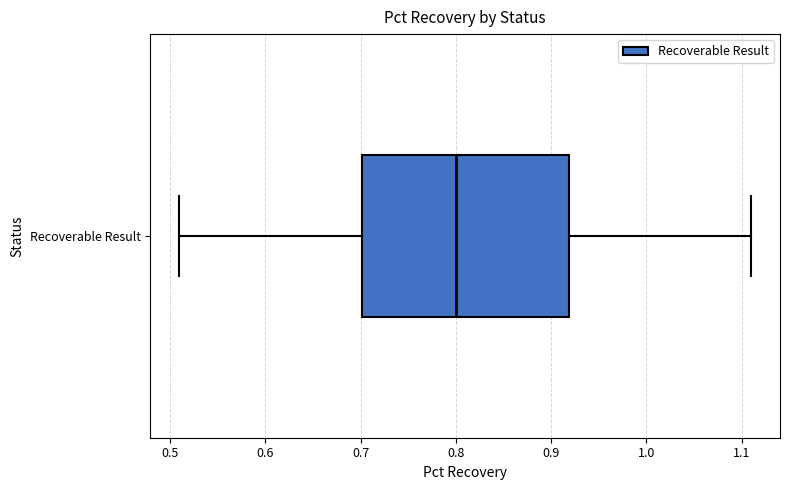

Where is the right edge of the box for Recoverable Result on the x-axis? The values are not printed on the chart, so give them approximately, as read against the axis.

0.92